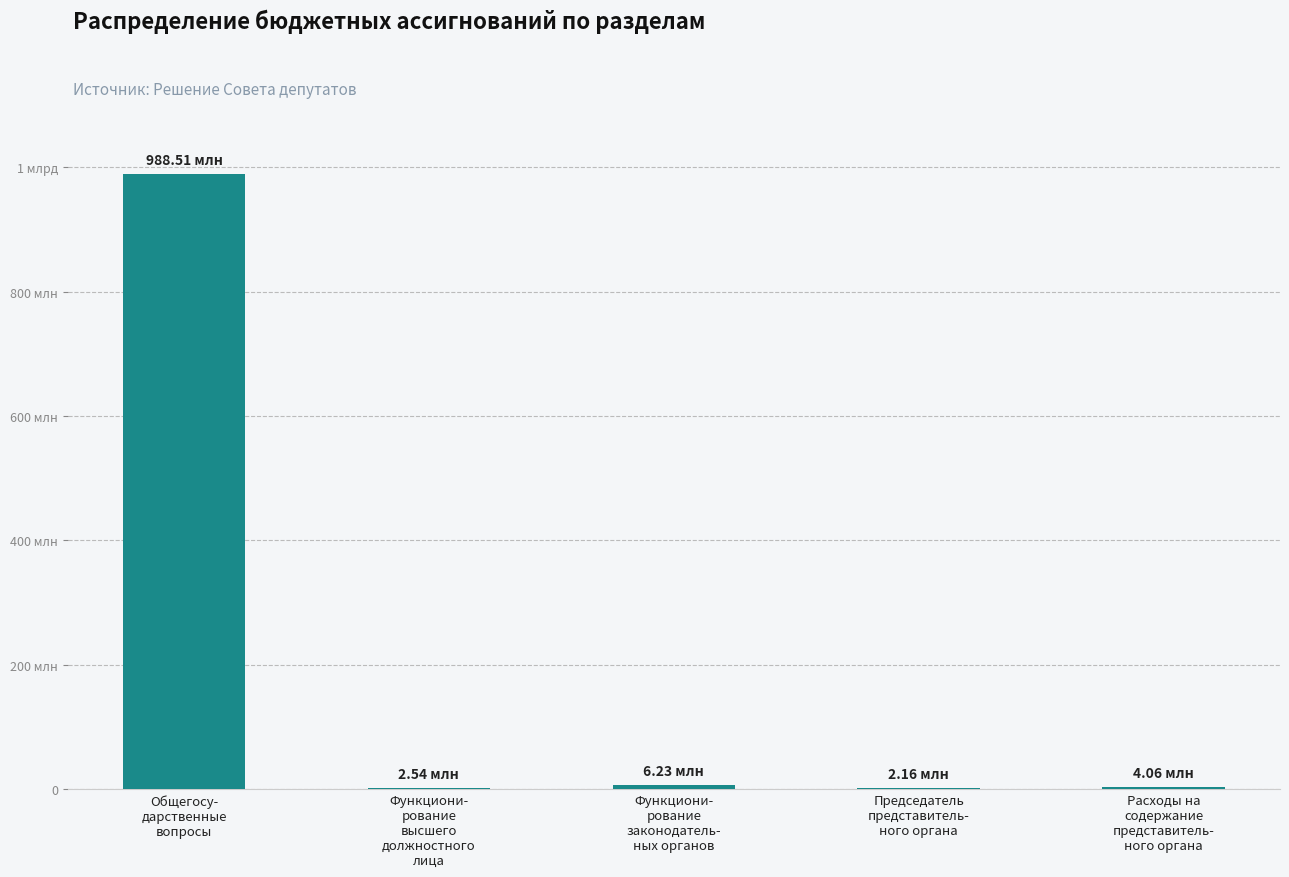

Reading left to right, list all the values displayed in this chart.

Общегосу-
дарственные
вопросы=988512333.7	Функциони-
рование
высшего
должностного
лица=2538831.4	Функциони-
рование
законодатель-
ных органов=6227743.6	Председатель
представитель-
ного органа=2158429.6	Расходы на
содержание
представитель-
ного органа=4060314.0